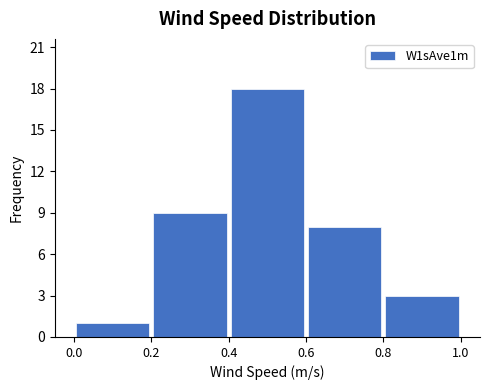

Reading left to right, list every bar in this chart as the range it spans on the x-axis followed by its height. The values are not printed on the chart, so give them approximately, as read against the axis.

0.0 to 0.2: 1
0.2 to 0.4: 9
0.4 to 0.6: 18
0.6 to 0.8: 8
0.8 to 1.0: 3